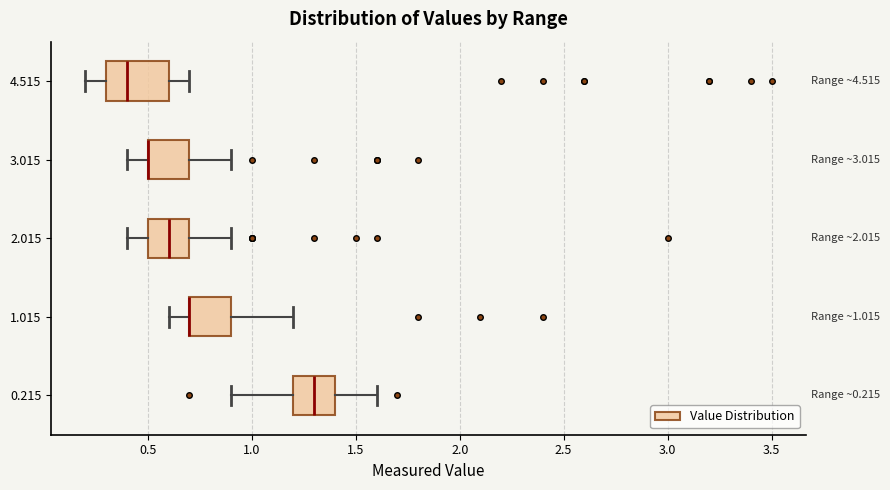

Comparing the boxes themselves (not the whiskers), which one is the widest?

4.515